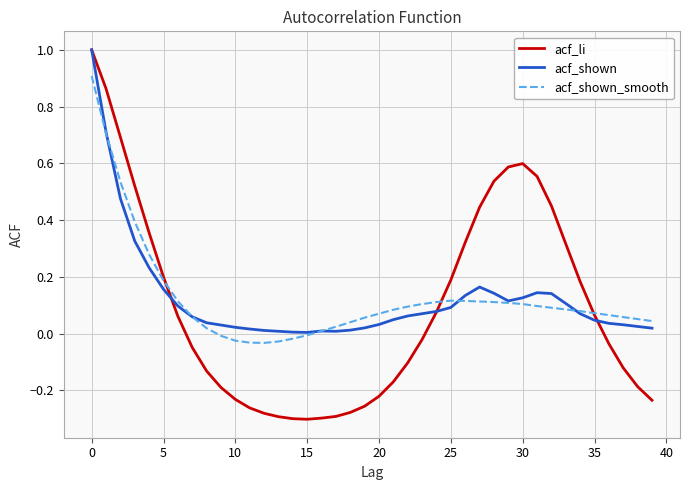

What is the greatest value displayed?

1.0